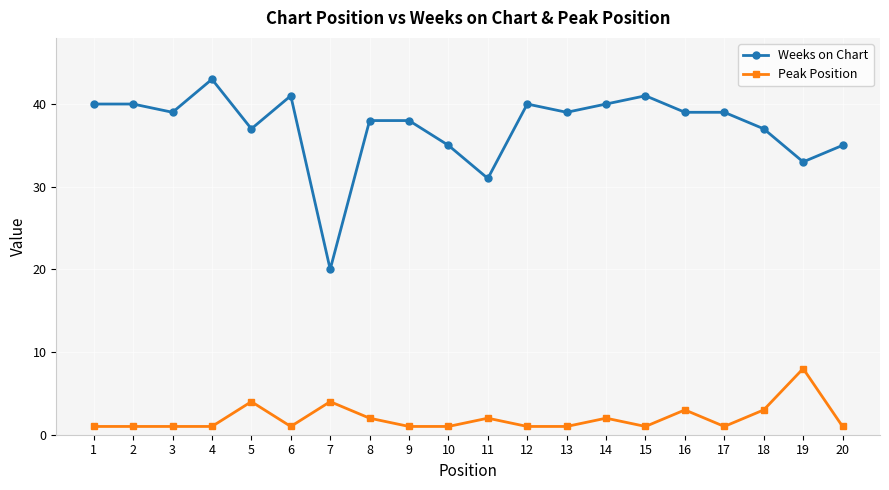

What are all the series names shown in the legend?

Weeks on Chart, Peak Position